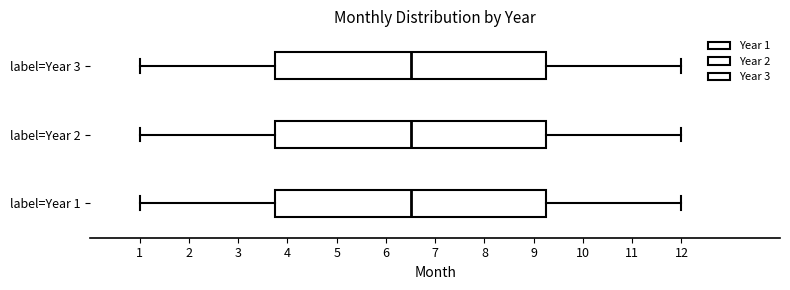

Reading bottom to top, transcribe this box plot: for each box, give where its median line is, the range the box spans, and where its two whiskers end, as read against the x-axis. The values are not printed on the chart, so give them approximately, as read against the axis.

label=Year 1: median 6.5, box 3.8 to 9.3, whiskers 1.0 to 12.0
label=Year 2: median 6.5, box 3.8 to 9.3, whiskers 1.0 to 12.0
label=Year 3: median 6.5, box 3.8 to 9.3, whiskers 1.0 to 12.0